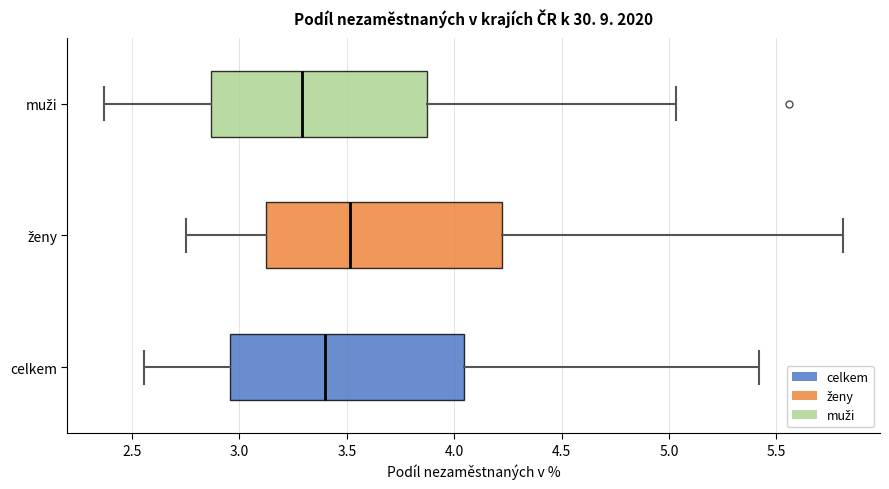

Which box's median line is the furthest to the right?

ženy